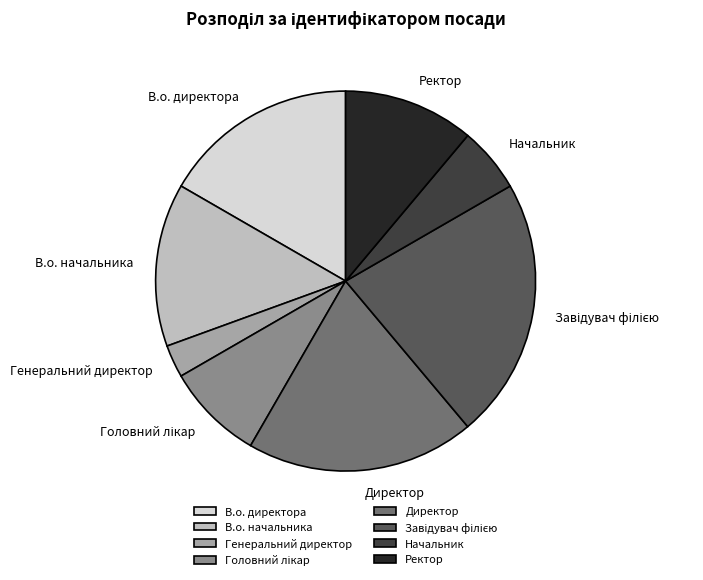

Do В.о. директора and Директор together represent more than half of the pie?

No